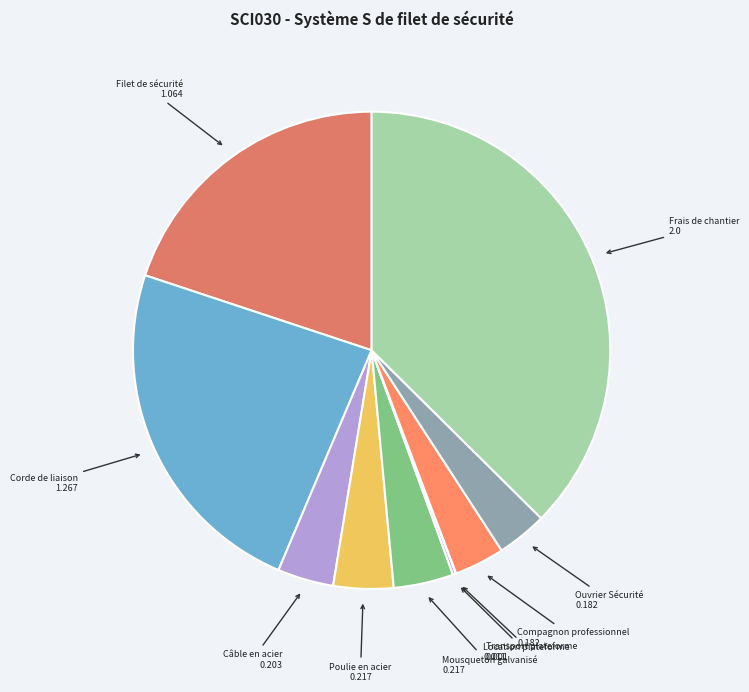

Which slice is the largest?

Frais de chantier